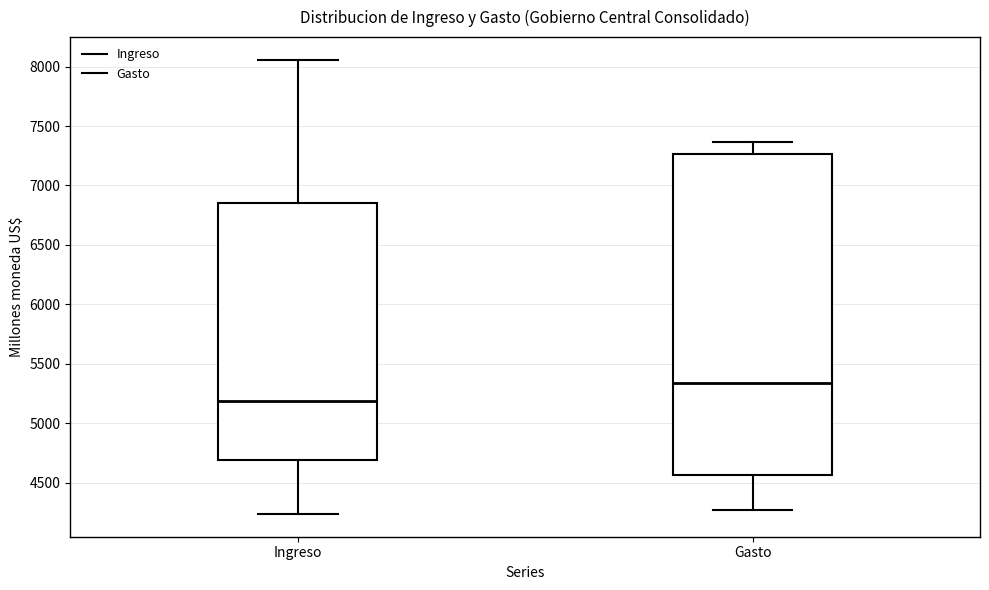

Reading left to right, transcribe this box plot: for each box, give where its median line is, the range the box spans, and where its two whiskers end, as read against the y-axis. The values are not printed on the chart, so give them approximately, as read against the axis.

Ingreso: median 5200, box 4700 to 6850, whiskers 4250 to 8050
Gasto: median 5350, box 4550 to 7250, whiskers 4250 to 7350